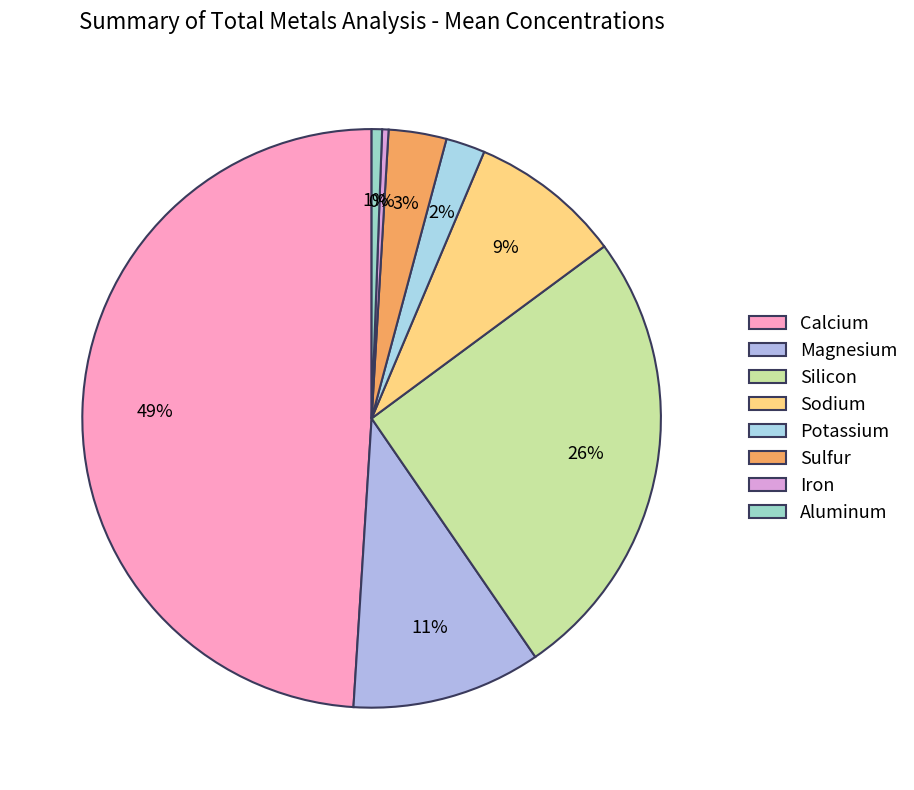

What percentage is NOT represented by Silicon?

74.4%